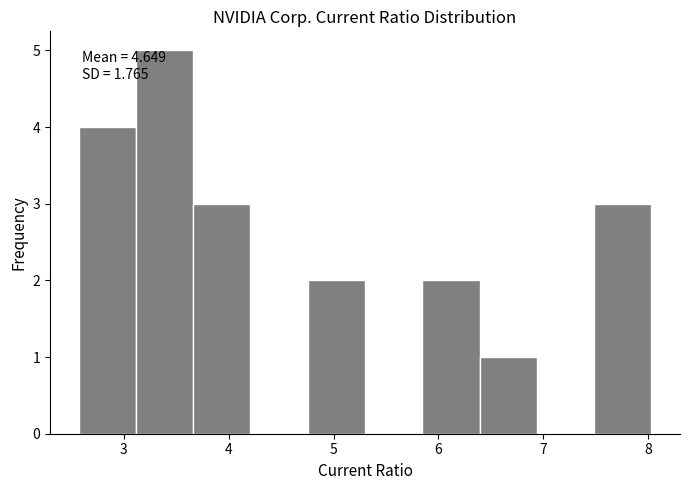

Which range on the x-axis has the tallest bar?

3.1 to 3.7